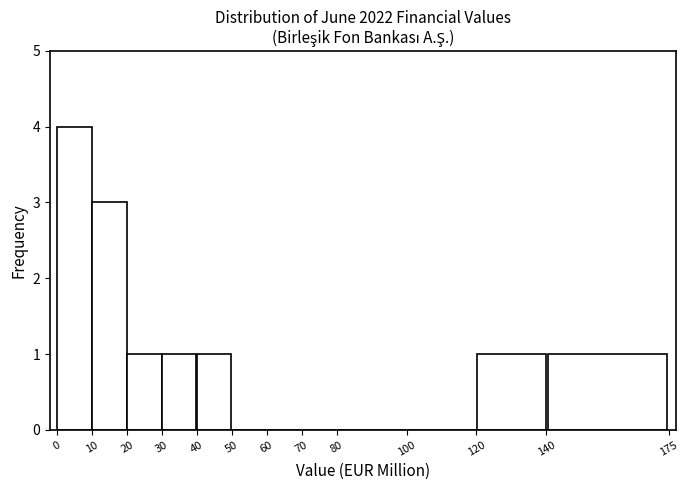

Reading left to right, transcribe this chart: for each bar, give the range it covers on the x-axis and its height. The values are not printed on the chart, so give them approximately, as read against the axis.

0 to 10: 4
10 to 20: 3
20 to 30: 1
30 to 40: 1
40 to 50: 1
50 to 60: 0
60 to 70: 0
70 to 80: 0
80 to 100: 0
100 to 120: 0
120 to 140: 1
140 to 175: 1